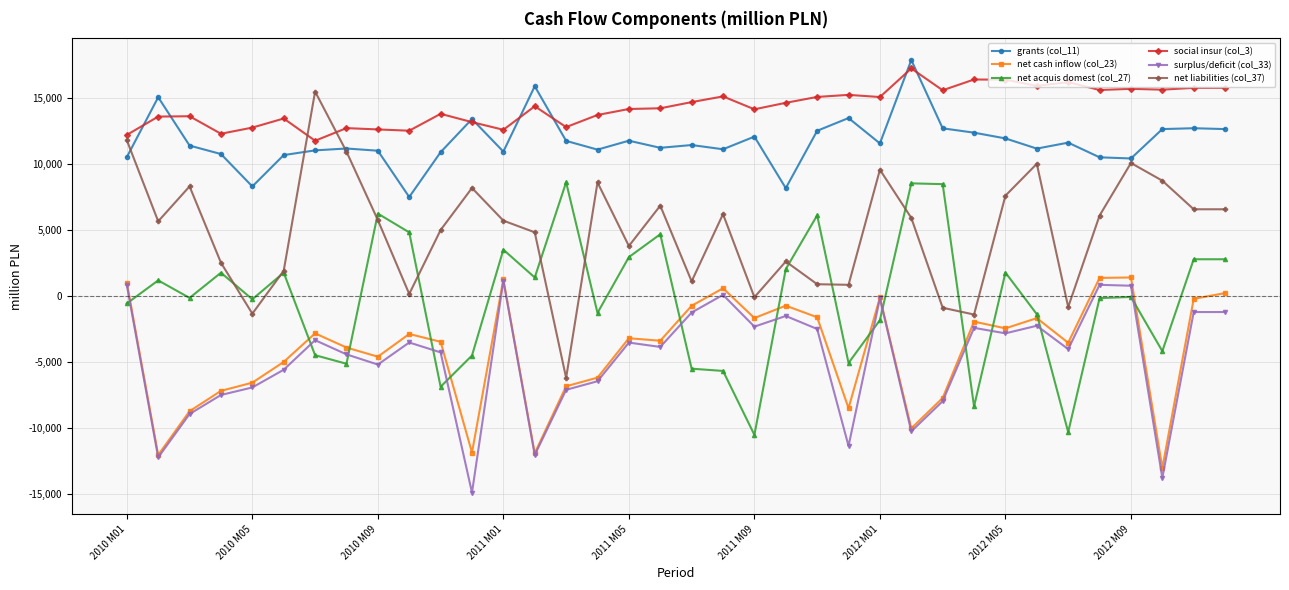

Is this an area chart (filled region under the line)?

No